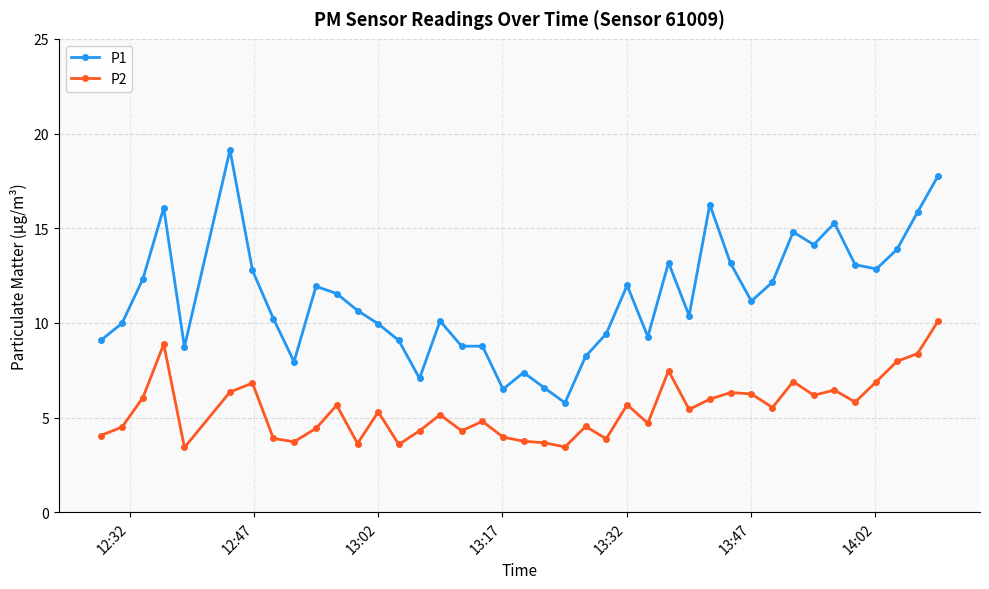

True or false: P2 has more than 1 points higher than both neighbors.

True